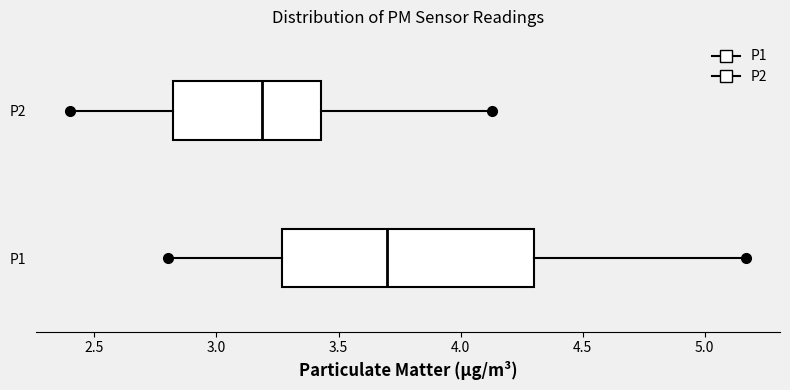

Which box has the furthest to the left median line?

P2